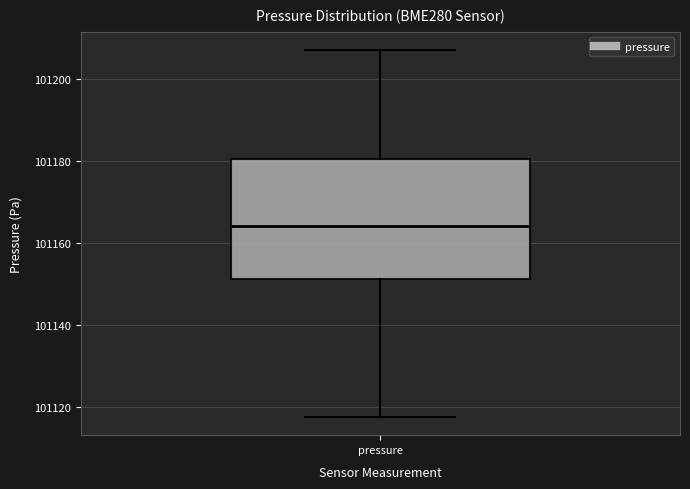

Read this box plot against the y-axis: the position of the median line, the range covered by the box, and the ends of both whiskers. The values are not printed on the chart, so give them approximately, as read against the axis.

median 101164, box 101152 to 101180, whiskers 101118 to 101208